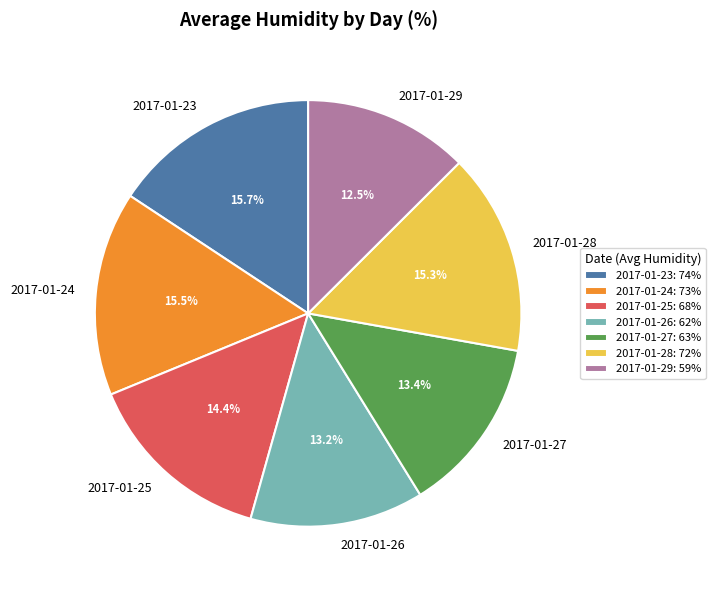

Is there any slice that represents more than half of the pie?

No